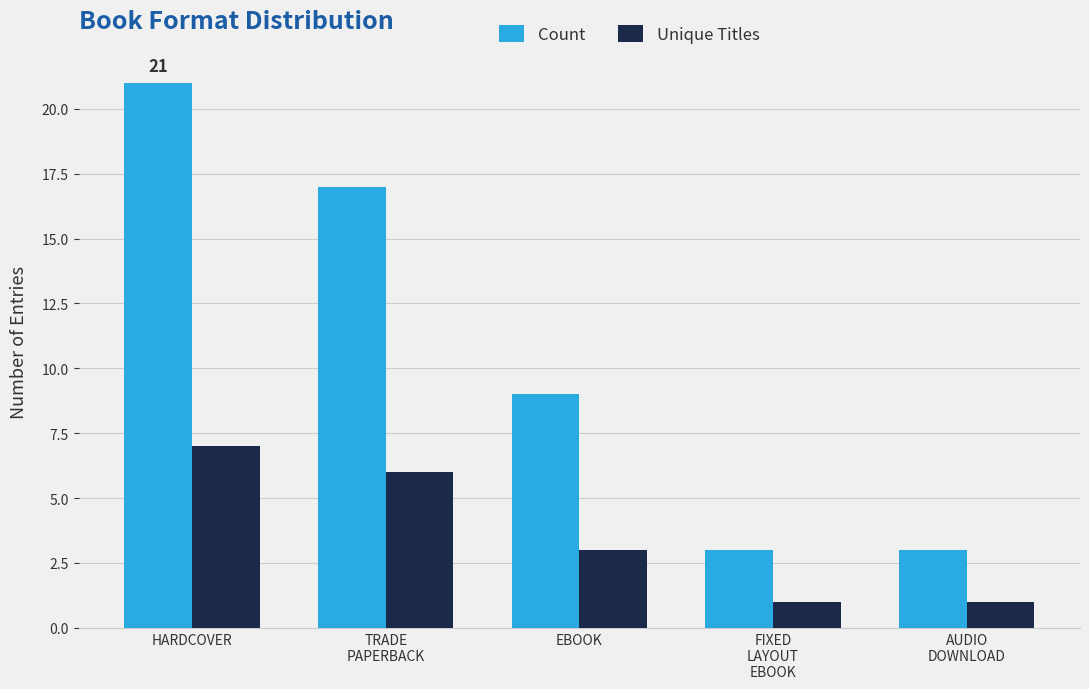

What is the sum of the Unique Titles values at HARDCOVER and FIXED
LAYOUT
EBOOK?

8